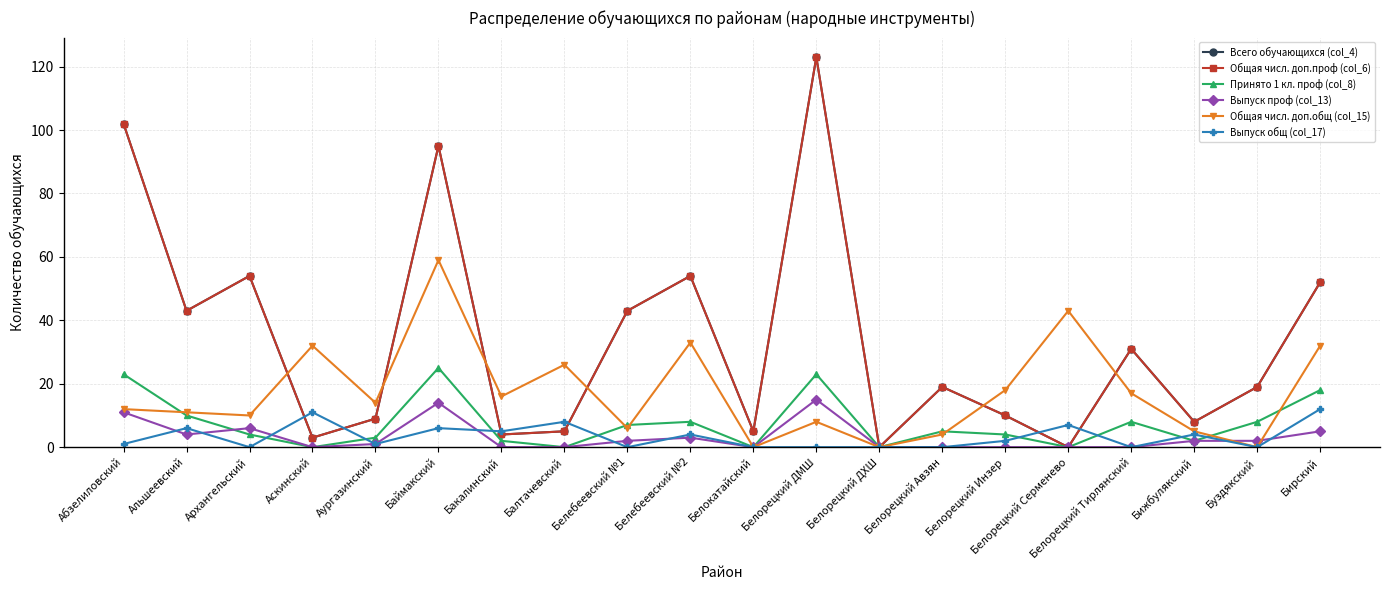

How many interior local peaks does the Выпуск проф (col_13) series have?

4